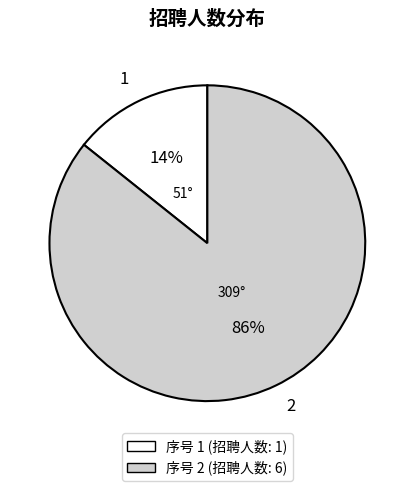

To the nearest percent, what portion does 序号 1 (招聘人数: 1) represent?

14%